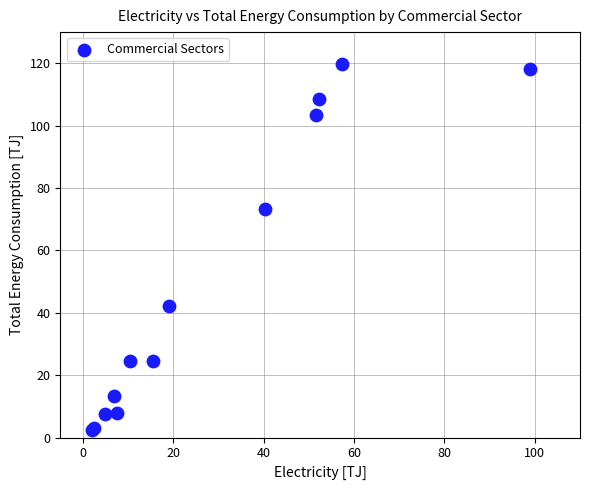

What Y value in the scatter plot is closest to 61?

73.2